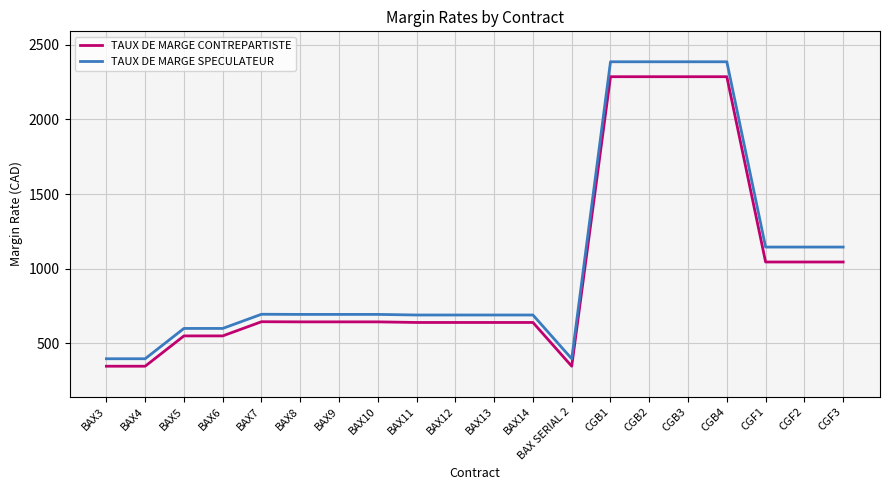

List the series in order of their peak value, lowest first.

TAUX DE MARGE CONTREPARTISTE, TAUX DE MARGE SPECULATEUR